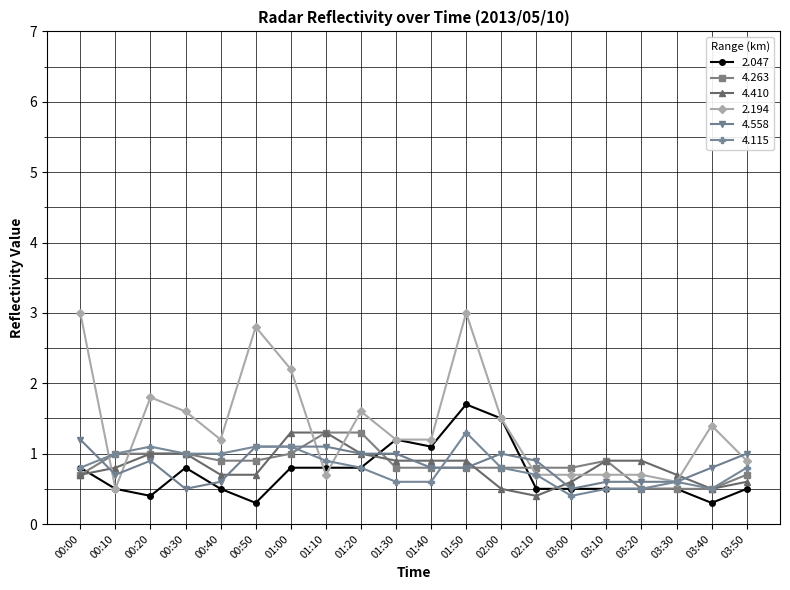

Which series changed the most between 01:50 and 03:20?

2.194